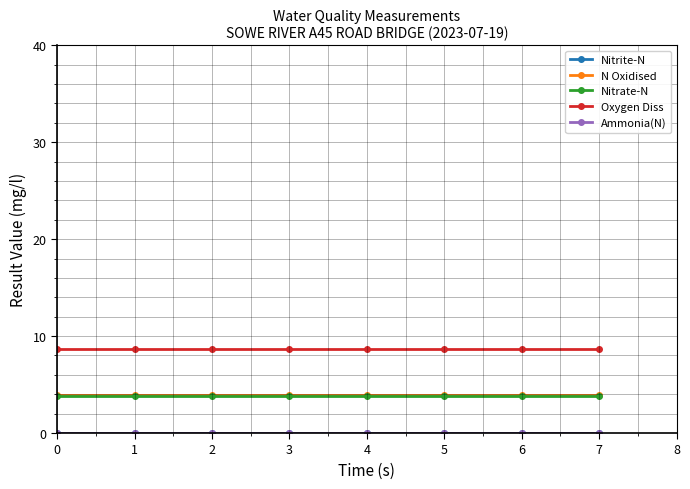

What is the approximate value of N Oxidised at 2?

3.9